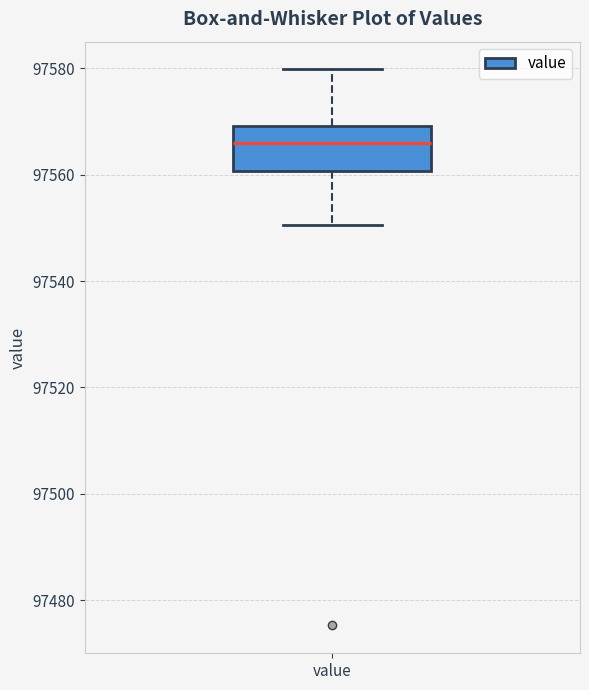

Transcribe this box plot: give where the median line is, the range the box spans, and where the two whiskers end, as read against the y-axis. The values are not printed on the chart, so give them approximately, as read against the axis.

median 97566, box 97560 to 97570, whiskers 97550 to 97580